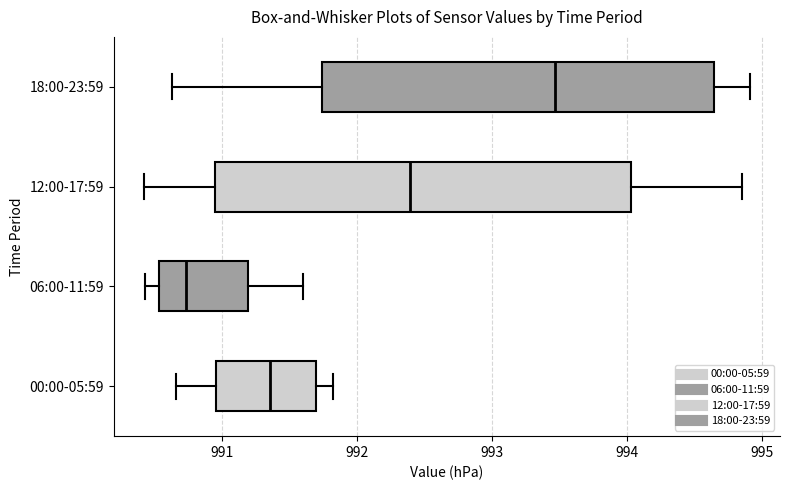

Which box has the furthest to the left median line?

06:00-11:59